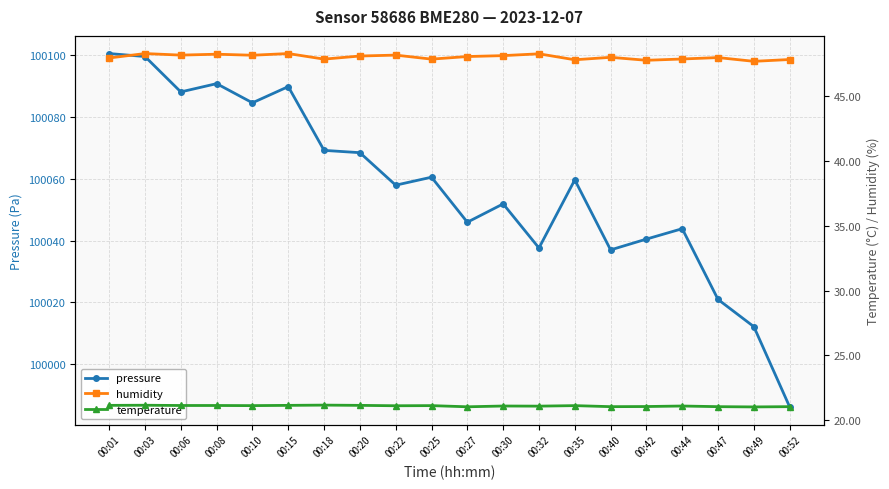

True or false: pressure and humidity intersect in this chart.

False